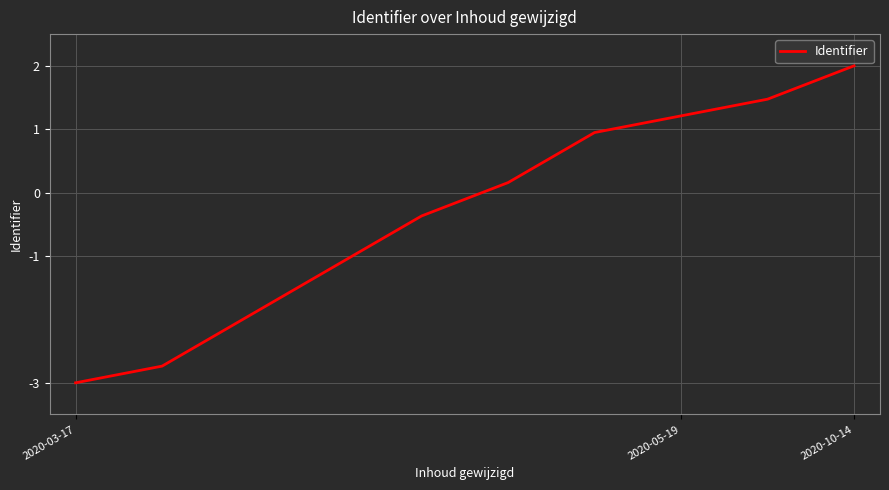

What is the minimum value shown in the chart?

-3.0